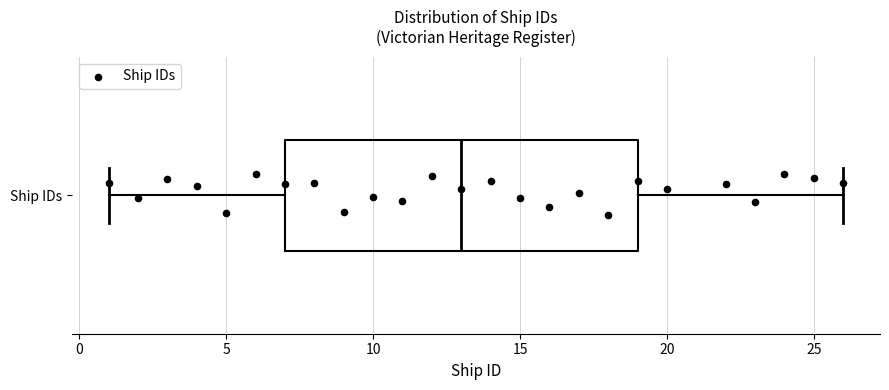

Transcribe this box plot: give where the median line is, the range the box spans, and where the two whiskers end, as read against the x-axis. The values are not printed on the chart, so give them approximately, as read against the axis.

median 13, box 7 to 19, whiskers 1 to 26